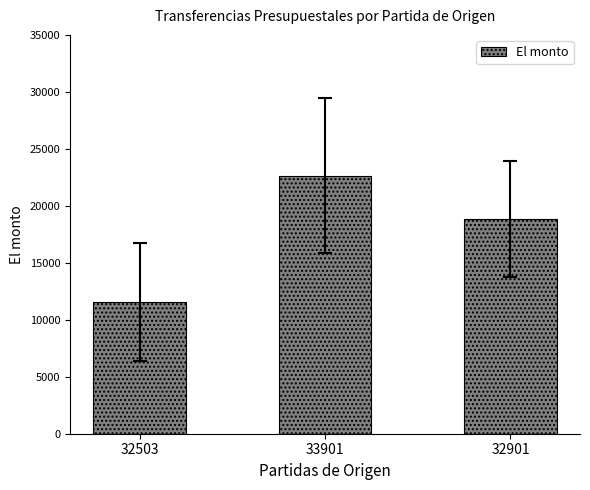

What is the label of the 2nd bar from the left?

33901